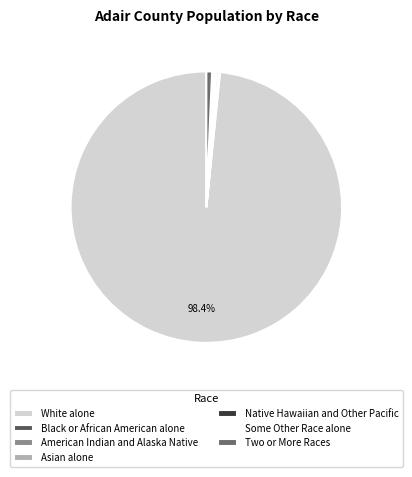

What portion of the pie excludes Asian alone?

99.7%